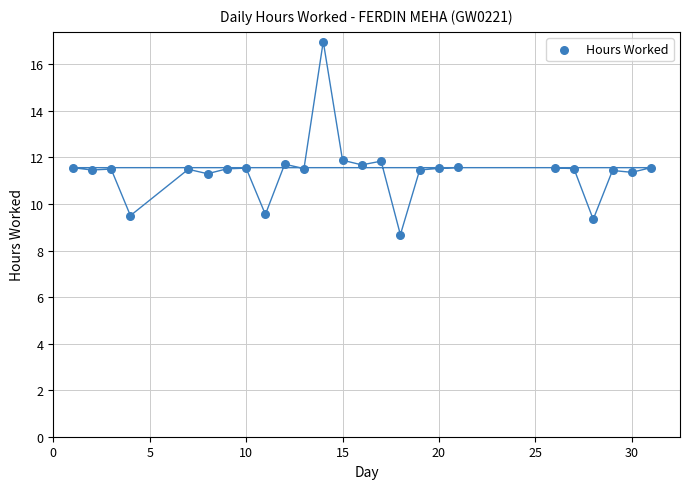

What is the range of X values (max minus min)?

30.0